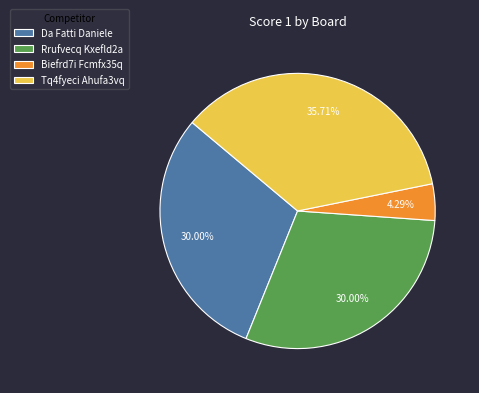

Does Tq4fyeci Ahufa3vq account for over 50% of the chart?

No